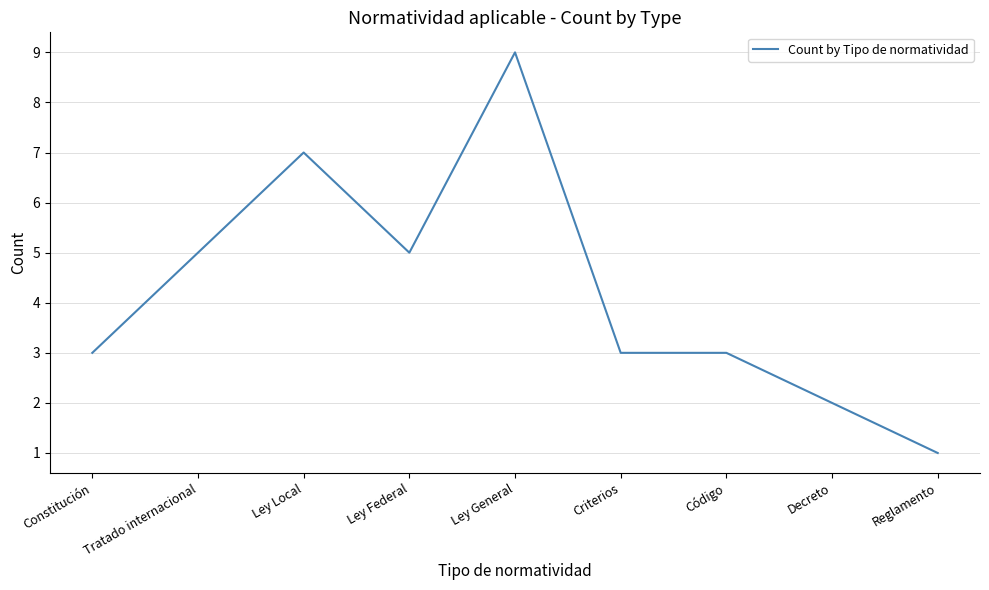

True or false: the data shows 3 at Constitución.

True